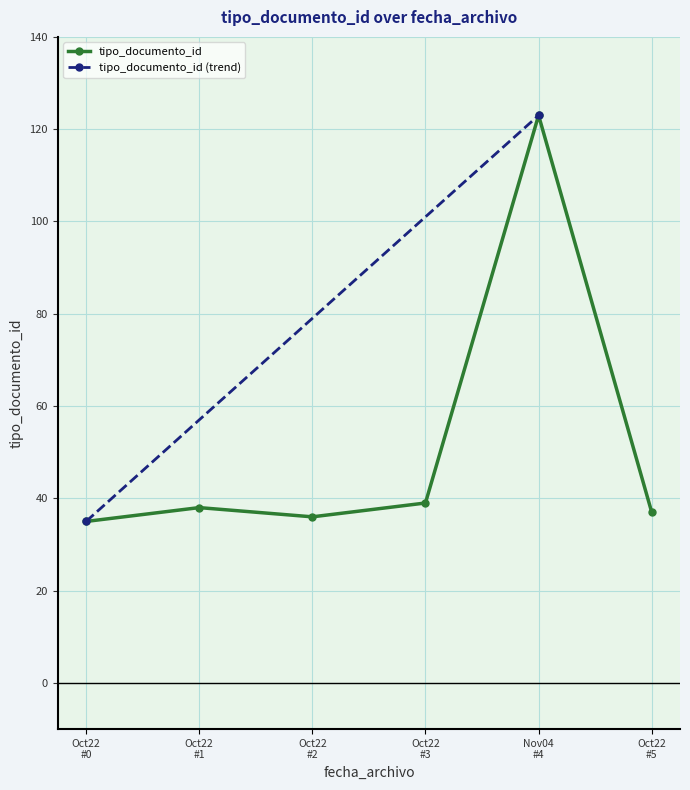

Approximately how many times larger is the value at Oct22 #0 compared to Oct22 #2?

1.0